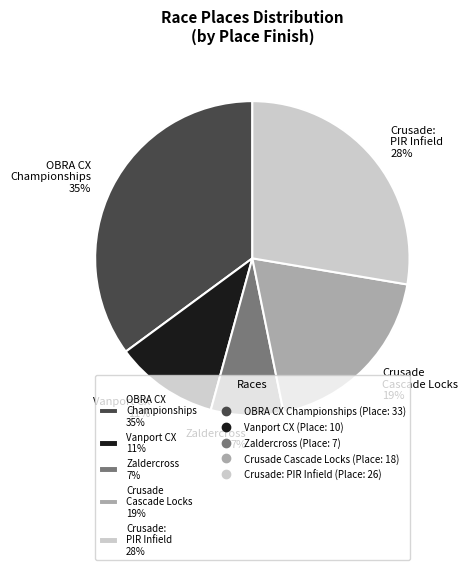

Which slice is the smallest?

Zaldercross 7%